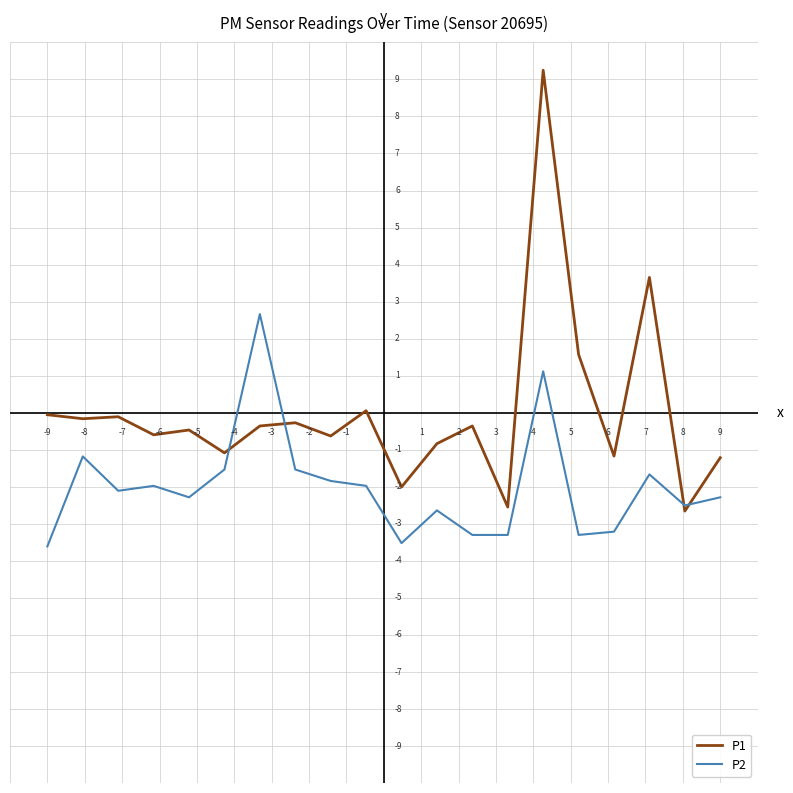

Rank the series by their maximum value, from lowest to highest.

P2, P1